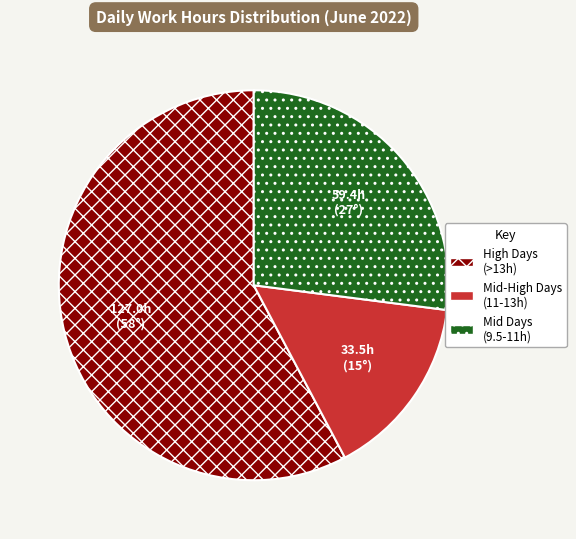

Is there a majority slice in this chart?

Yes